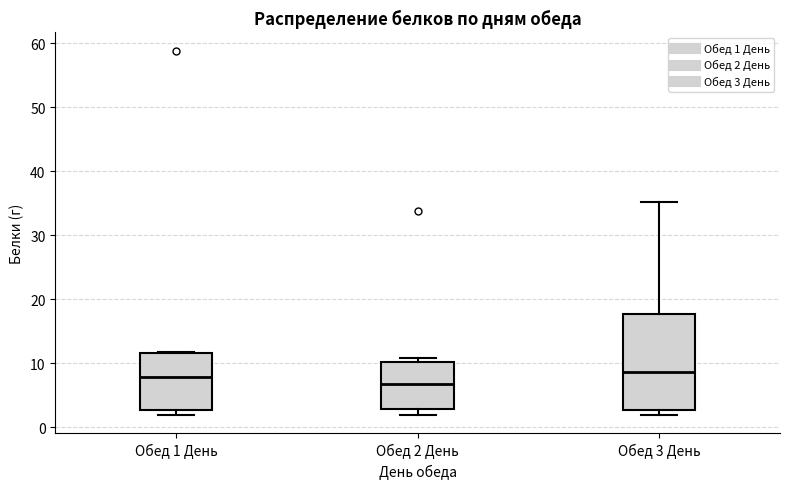

Where does the median line of the box for Обед 2 День sit on the y-axis? The values are not printed on the chart, so give them approximately, as read against the axis.

7